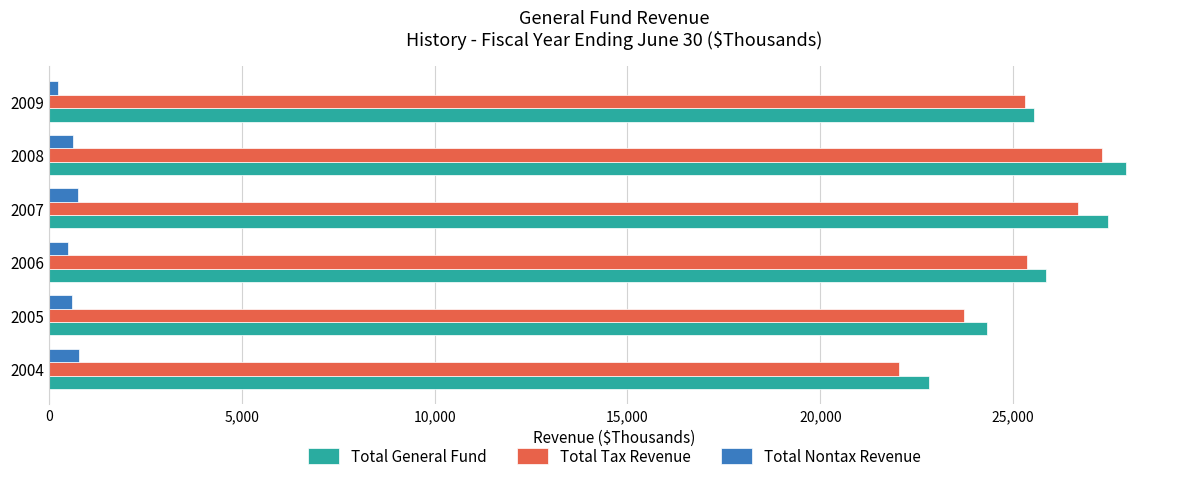

What is the sum of all Total Nontax Revenue values?

3497.6